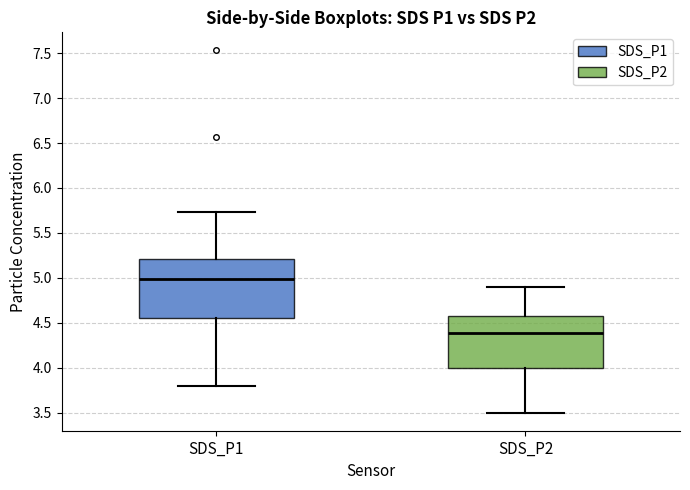

Which box has the highest median line?

SDS_P1